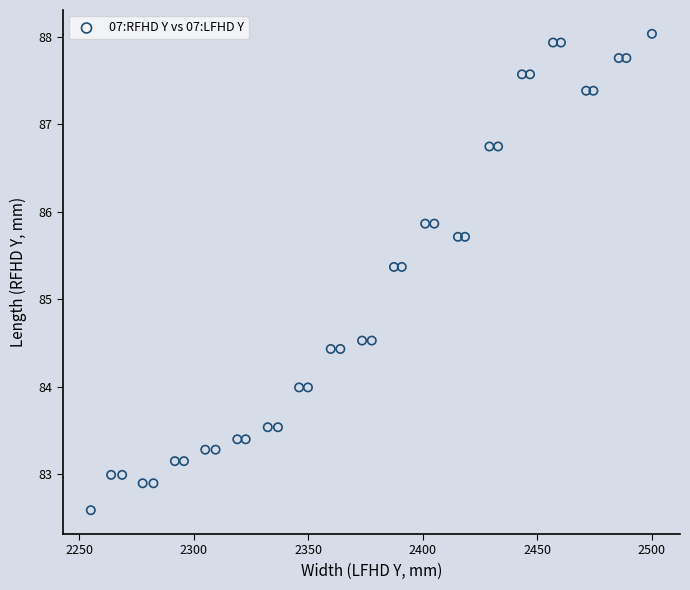

What is the range of X values (max minus min)?

245.1